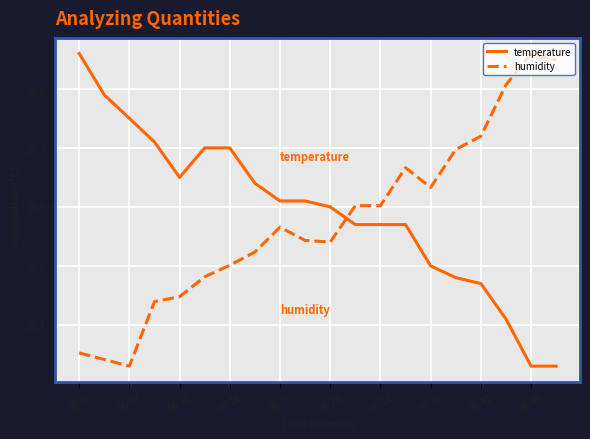

What is the difference between the maximum and minimum values in the temperature series?

0.5